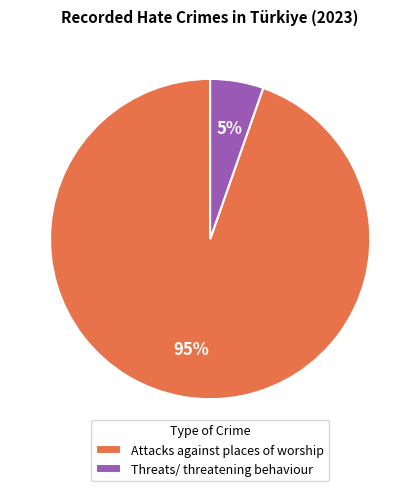

How many slices are in this pie chart?

2